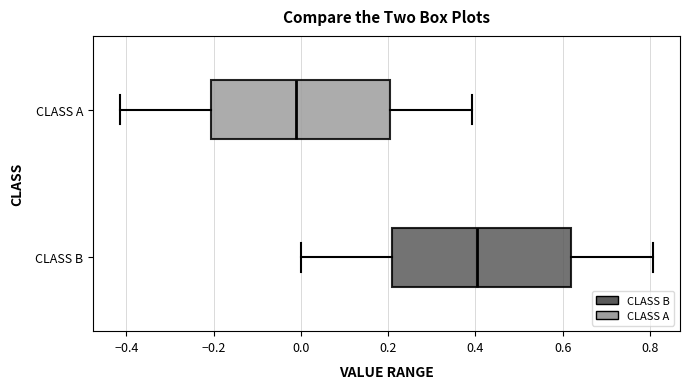

Reading bottom to top, read every box against the x-axis: the position of its median line, the range the box covers, and the ends of its whiskers. The values are not printed on the chart, so give them approximately, as read against the axis.

CLASS B: median 0.40, box 0.20 to 0.62, whiskers 0.00 to 0.80
CLASS A: median -0.02, box -0.20 to 0.20, whiskers -0.42 to 0.40